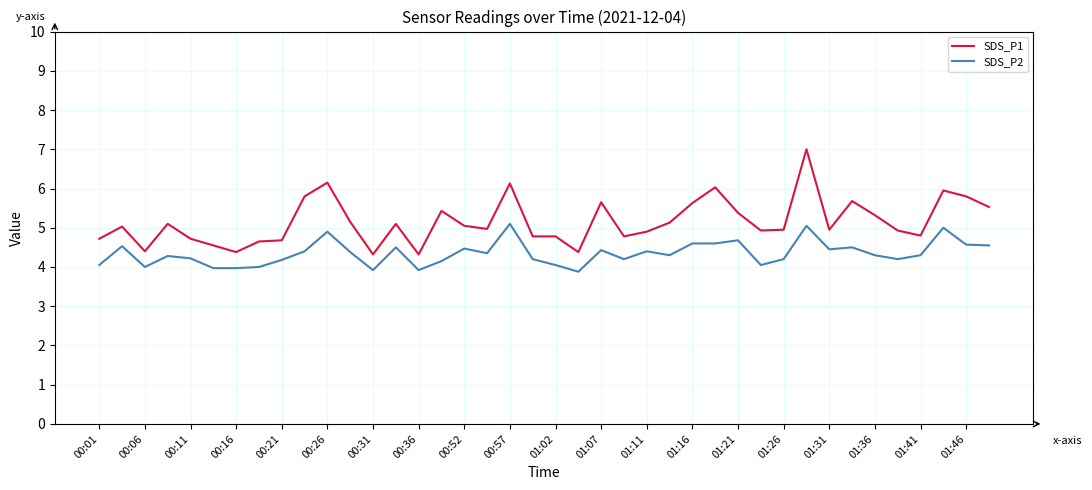

Which series has the largest range (max minus min)?

SDS_P1